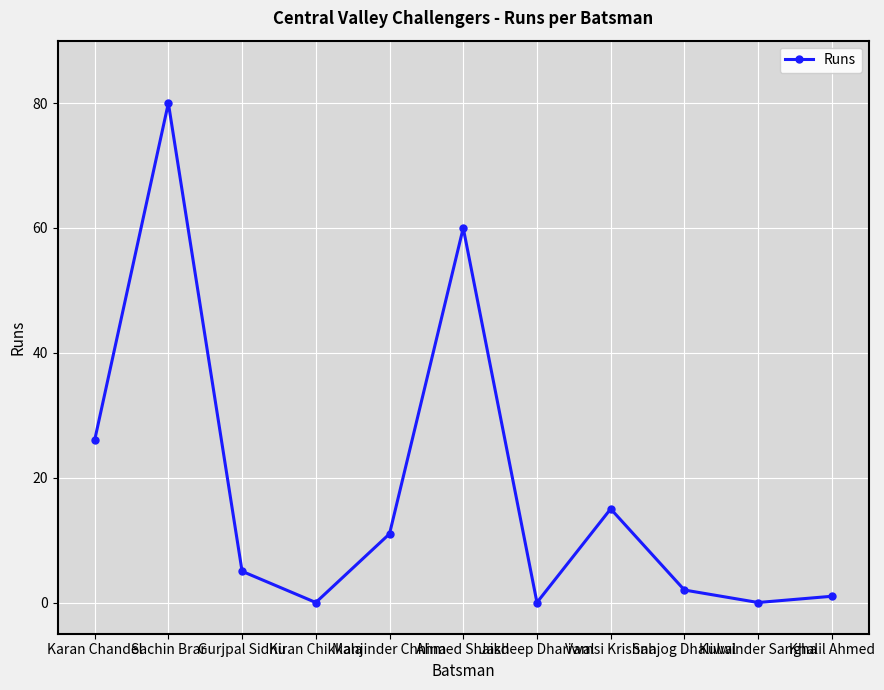

What is the greatest value displayed?

80